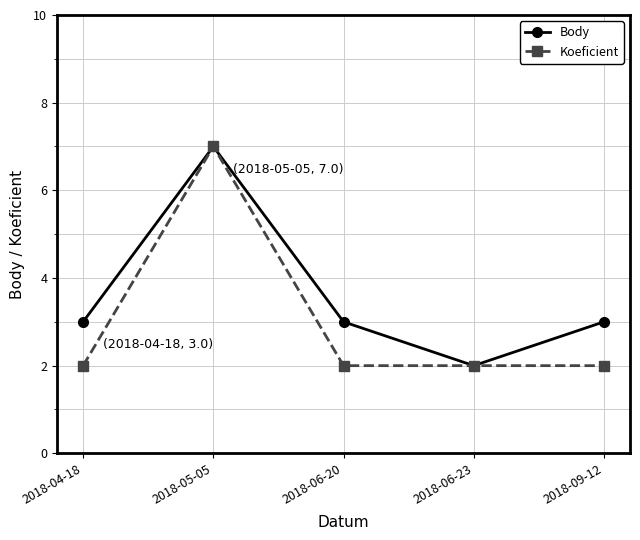

True or false: Body has a value of 3 at 2018-09-12.

True